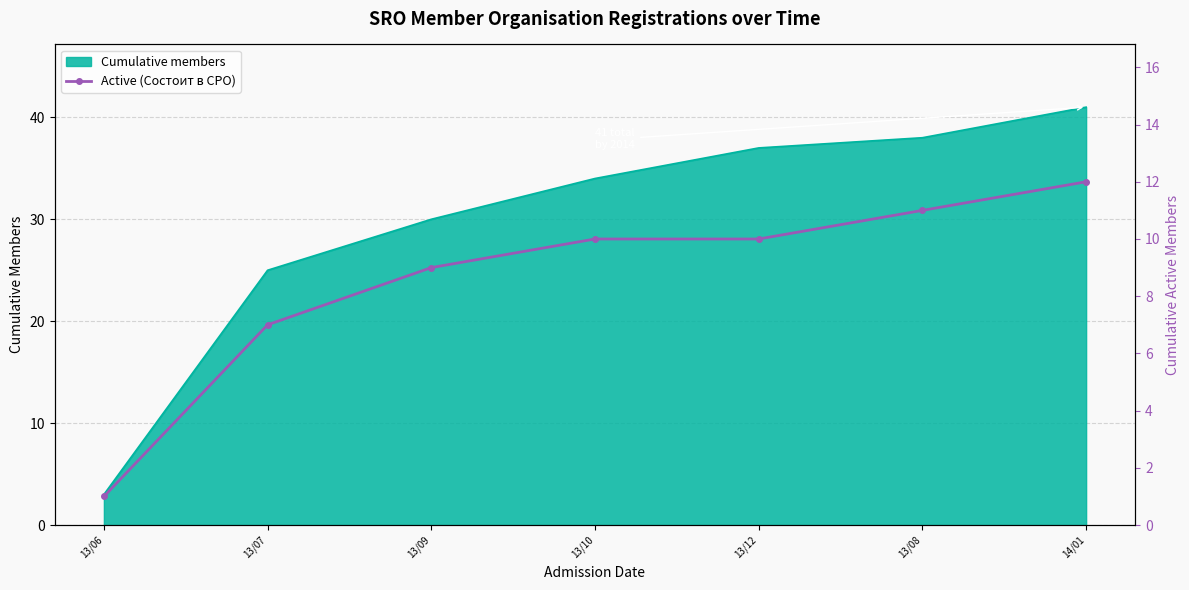

What is the label of the 1st point from the right?

14/01